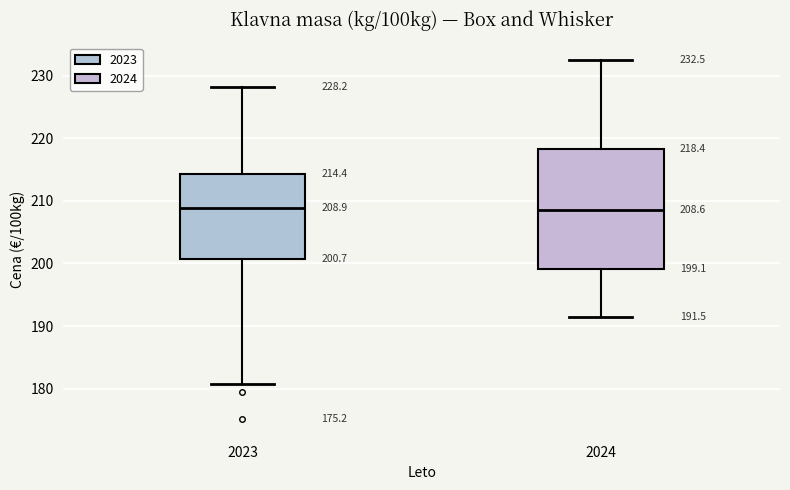

Comparing the boxes themselves (not the whiskers), which one is the tallest?

2024